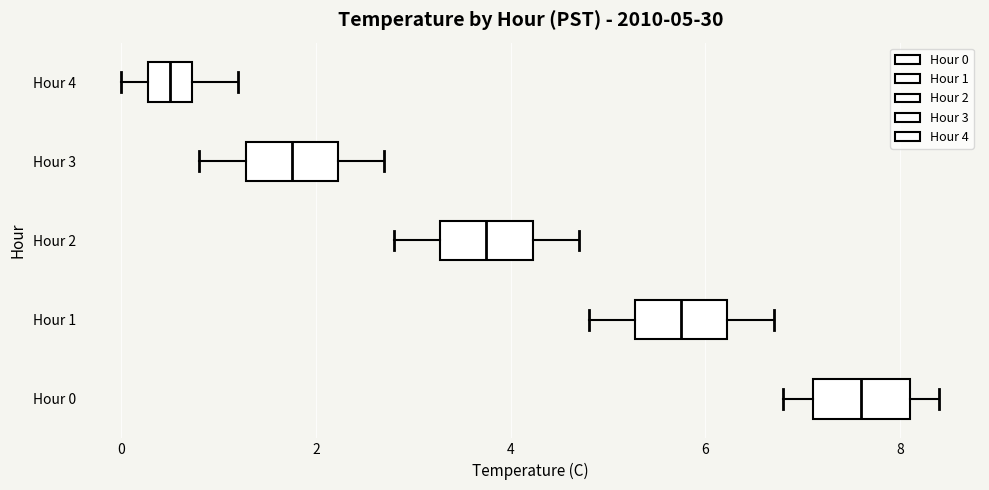

Which box's median line is the furthest to the right?

Hour 0